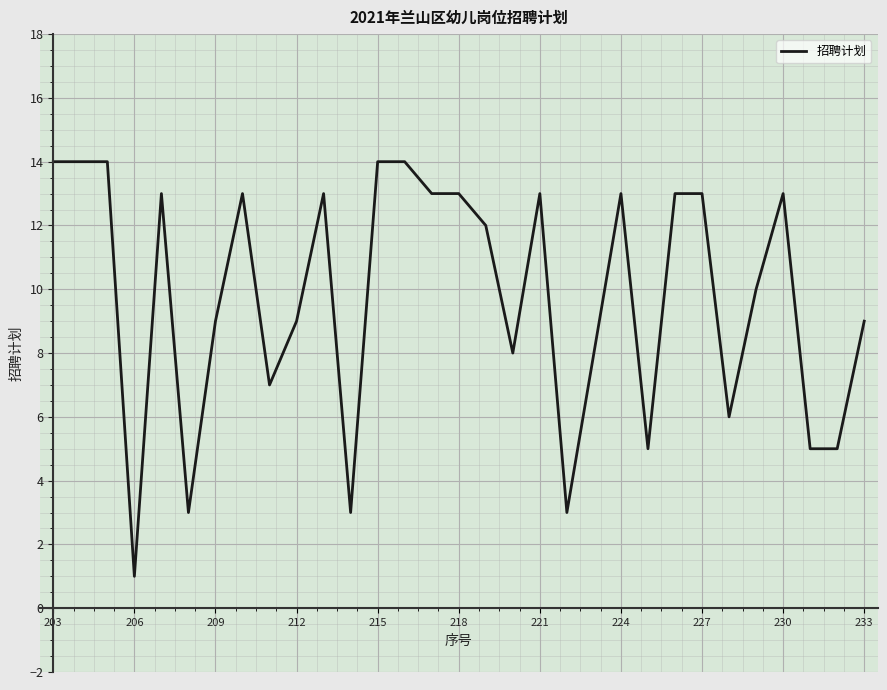

What is the greatest value displayed?

14